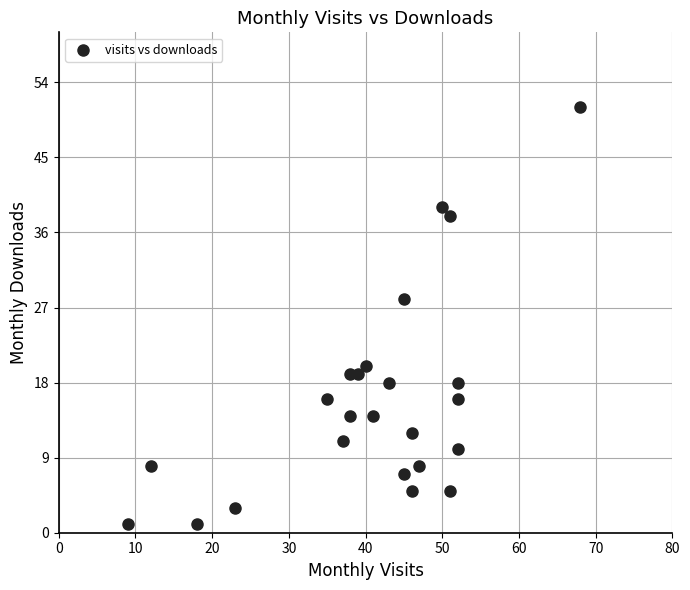

What is the range of X values (max minus min)?

59